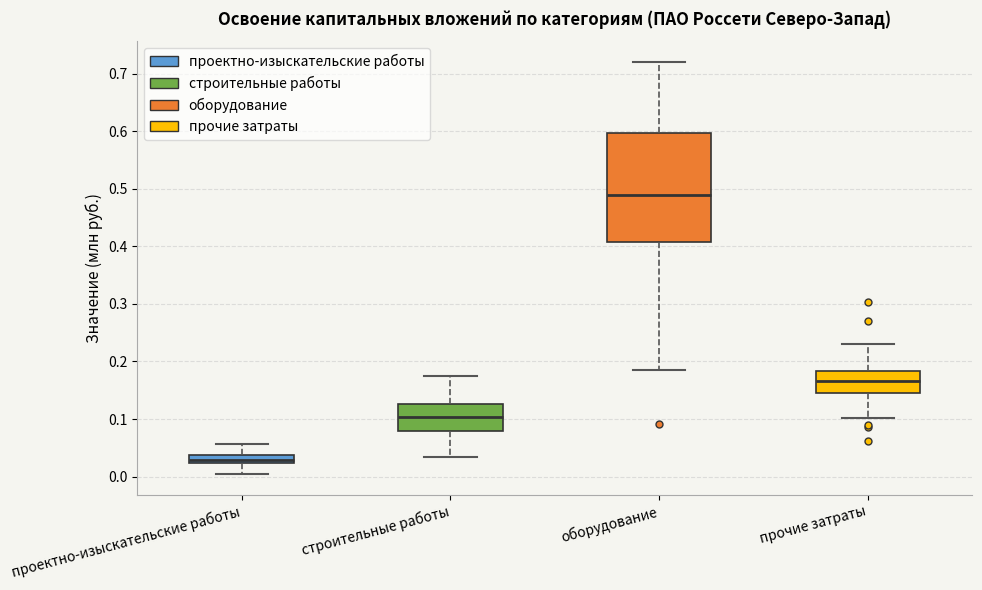

Where does the lower whisker of the box for оборудование end on the y-axis? The values are not printed on the chart, so give them approximately, as read against the axis.

0.19